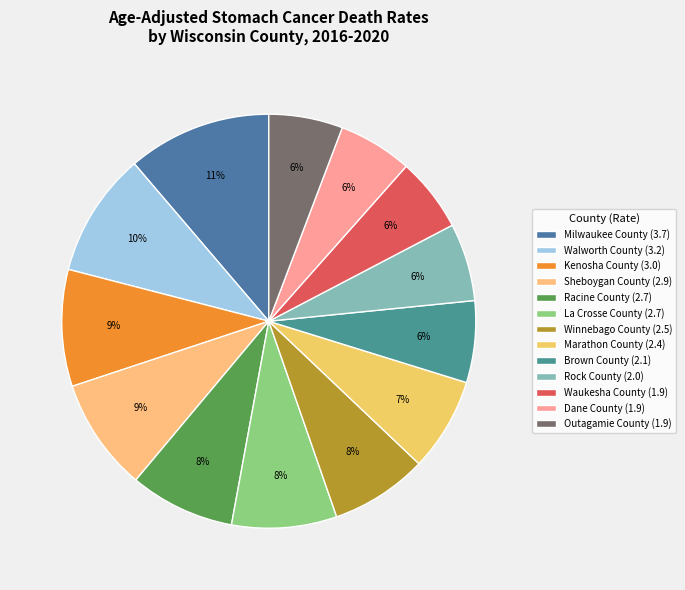

What is the change in value from Sheboygan County to Dane County?

-1.0